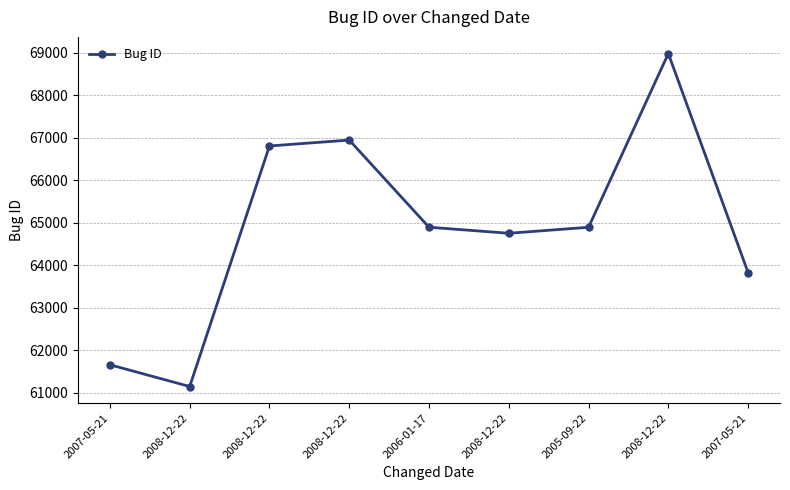

List the labels in order of value, smallest first.

2008-12-22, 2007-05-21, 2007-05-21, 2008-12-22, 2005-09-22, 2006-01-17, 2008-12-22, 2008-12-22, 2008-12-22